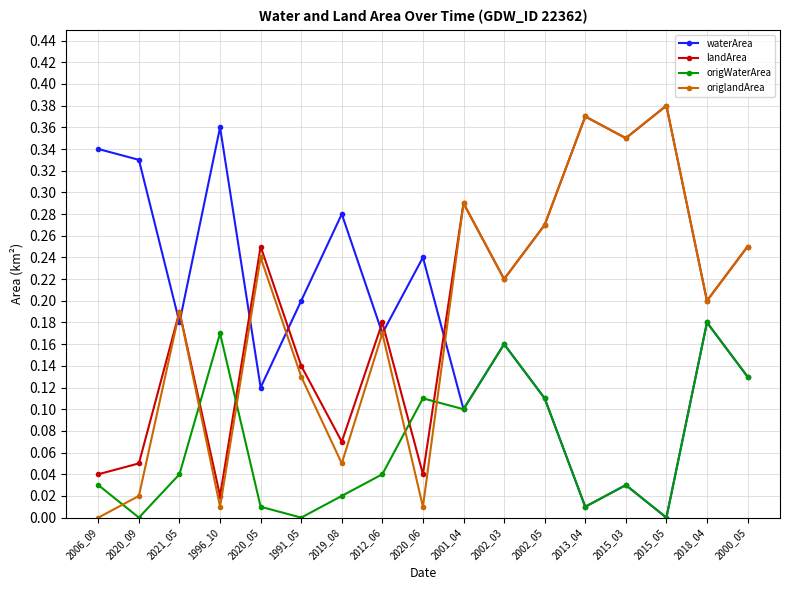

At which category is the sum across all series the highest?

2001_04